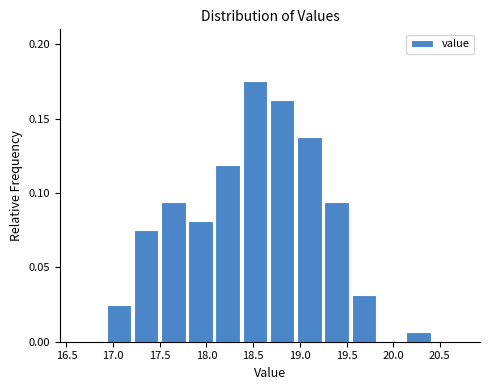

Over which range of the x-axis is the bar tallest?

18.40 to 18.70